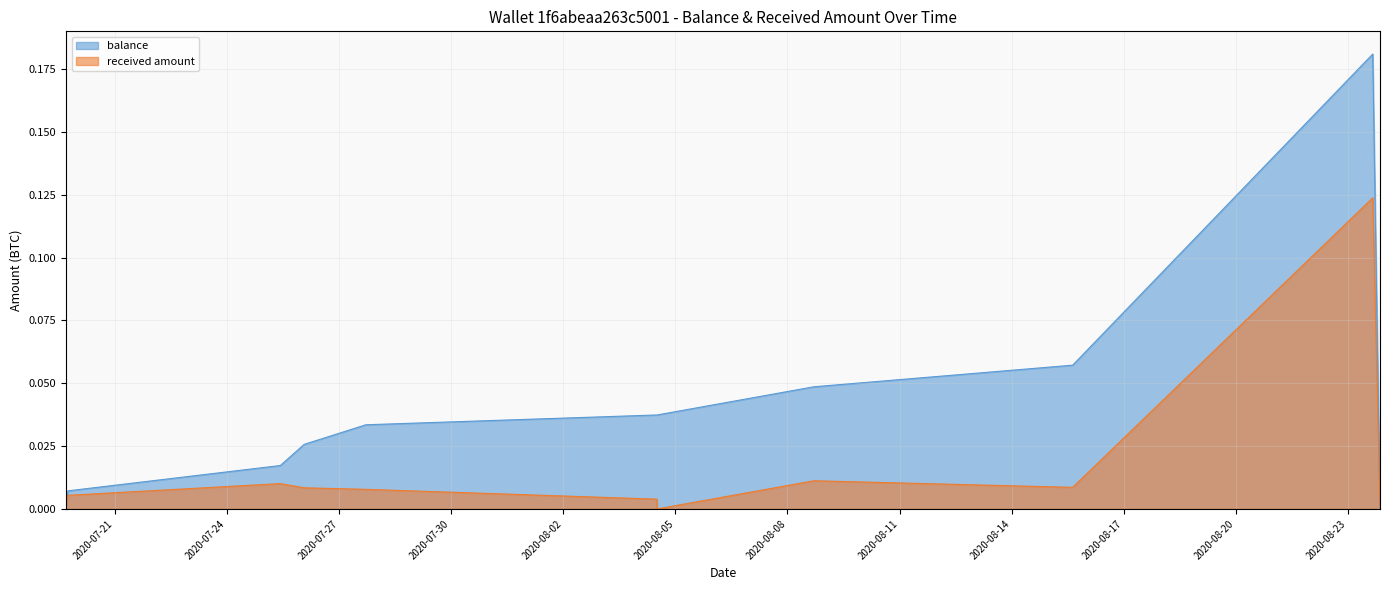

Which series changed the most between 2020-07-26 01:35:29 and 2020-07-19 16:38:03?

balance